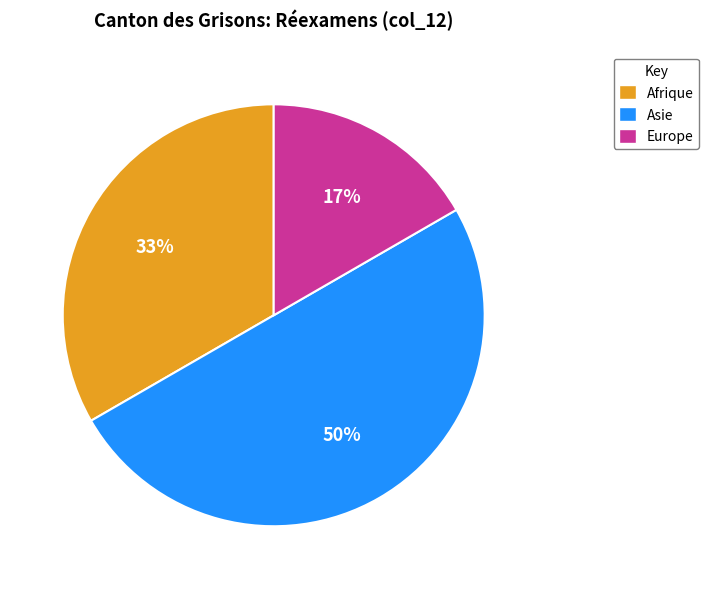

How many slices are in this pie chart?

3